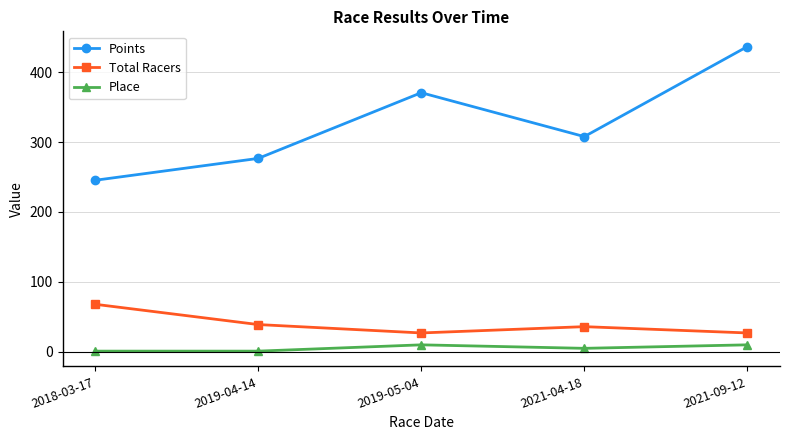

Rank the series by their maximum value, from lowest to highest.

Place, Total Racers, Points